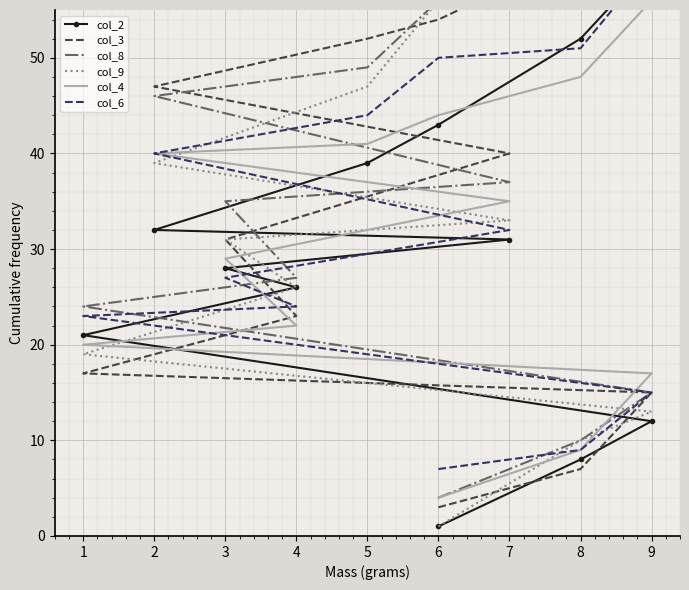

What is the difference between the maximum and minimum values in the col_6 series?

65